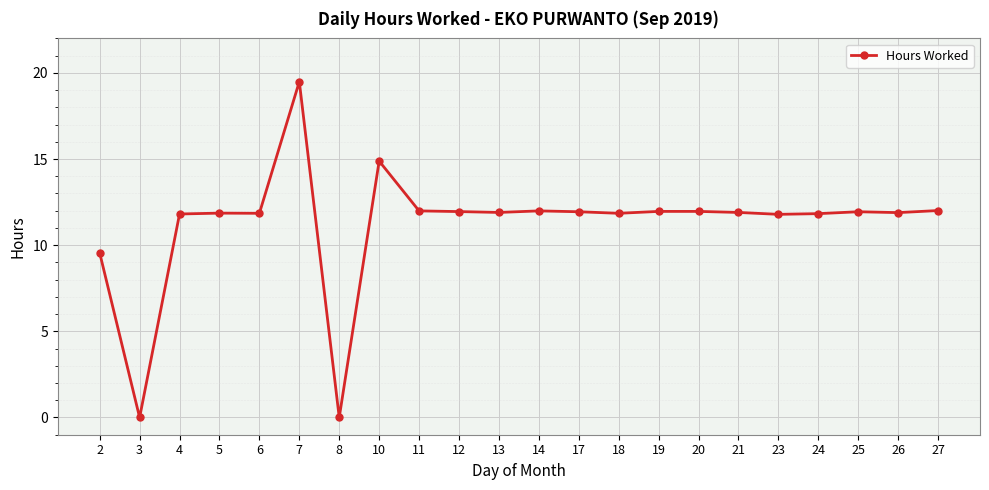

What is the difference between the values at 26 and 7?

7.6